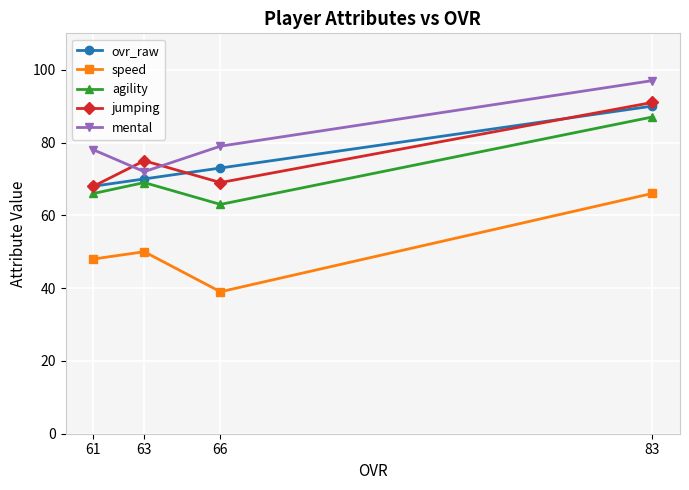

Is it true that agility equals 87 at 83?

True